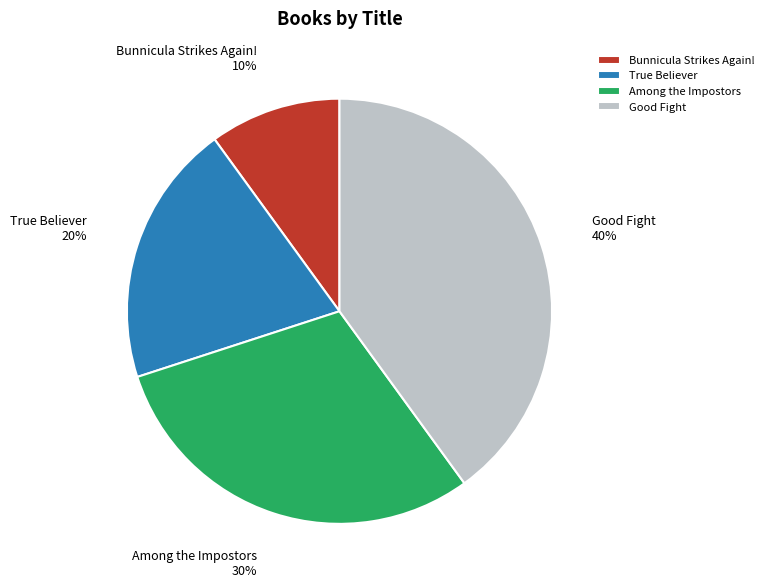

Between Bunnicula Strikes Again! and True Believer, which is larger?

True Believer